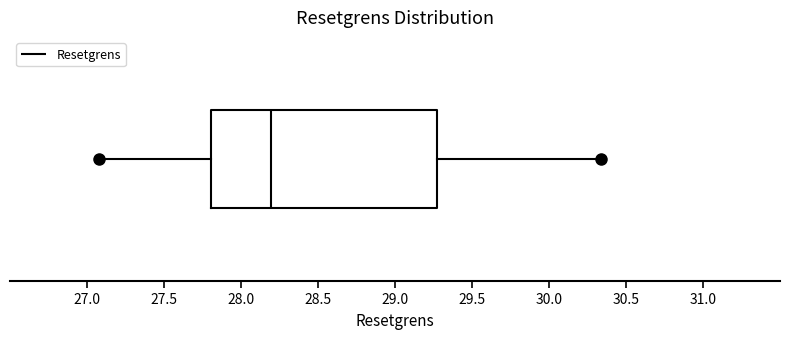

Read this box plot against the x-axis: the position of the median line, the range covered by the box, and the ends of both whiskers. The values are not printed on the chart, so give them approximately, as read against the axis.

median 28.20, box 27.80 to 29.25, whiskers 27.10 to 30.35